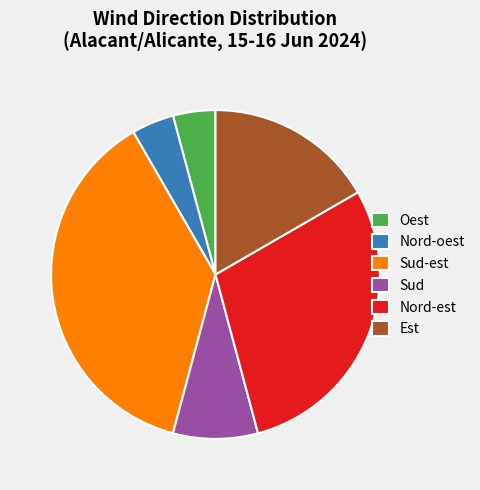

Is the sum of Sud-est and Sud greater than half?

No